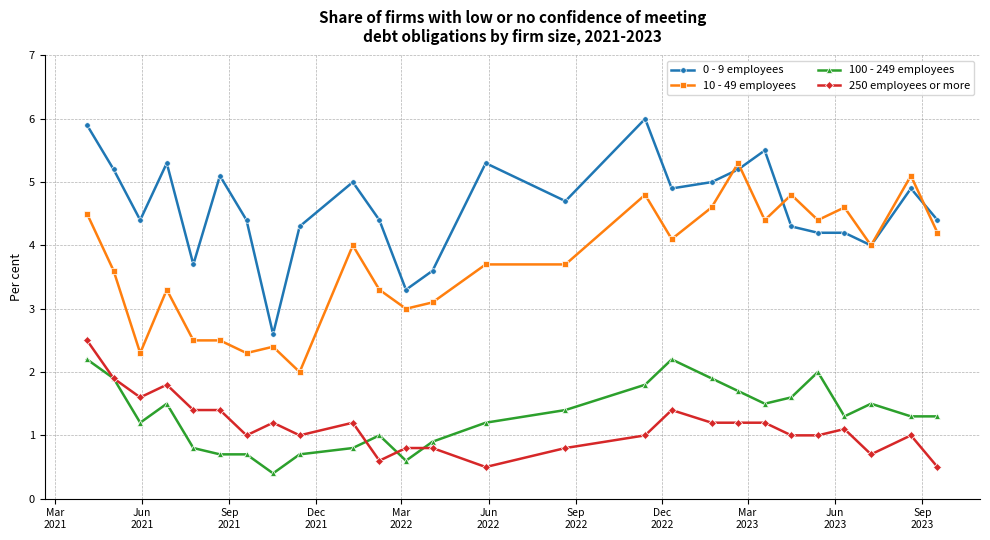

How many values in the 10 - 49 employees series are below 4?

13